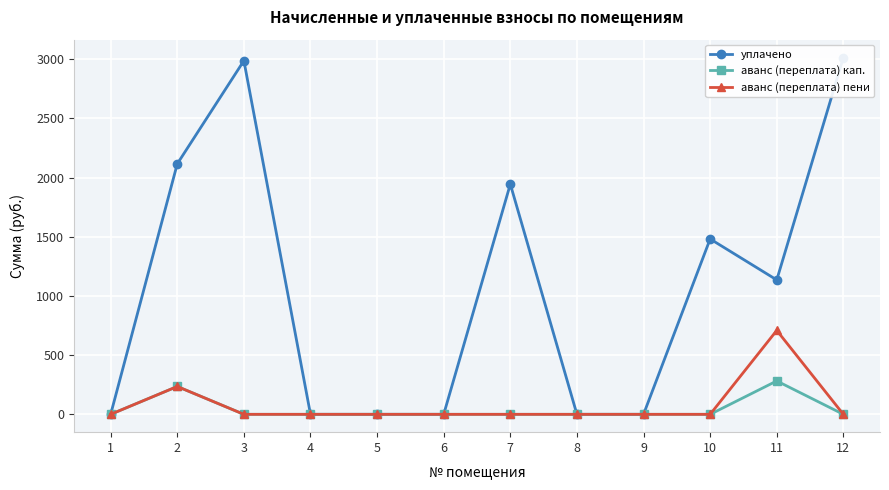

Which category has the highest value in the уплачено series?

12